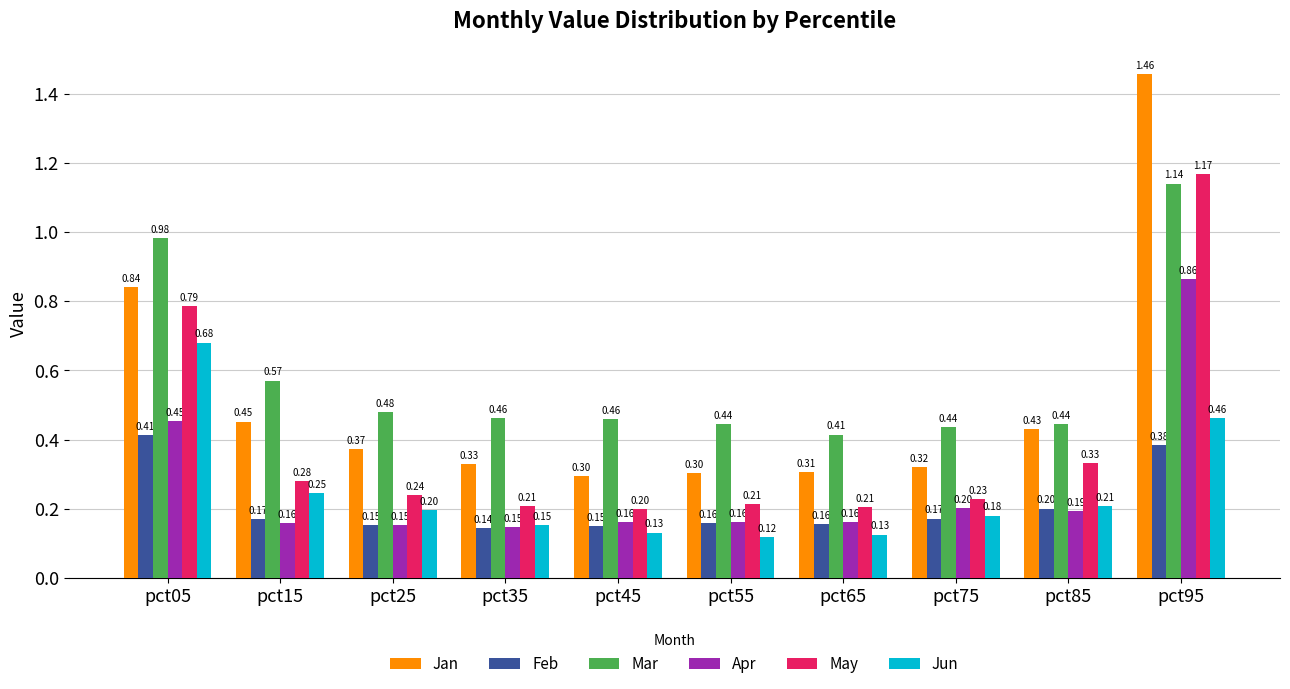

Rank the series at pct05 from highest to lowest value.

Mar, Jan, May, Jun, Apr, Feb